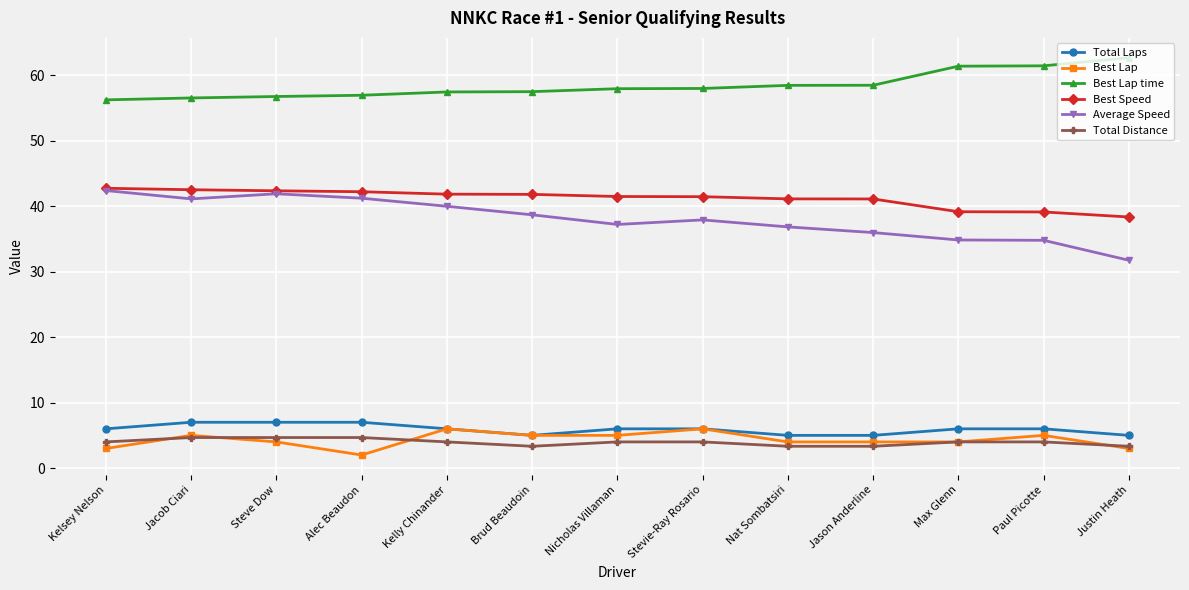

Read the Best Lap value at Nicholas Villaman.

5.0